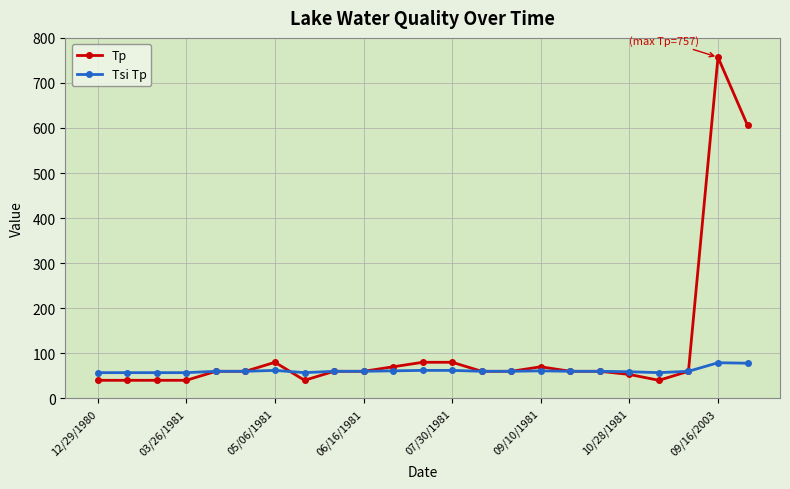

What is the value of the Tsi Tp point at the 16th from the left?

61